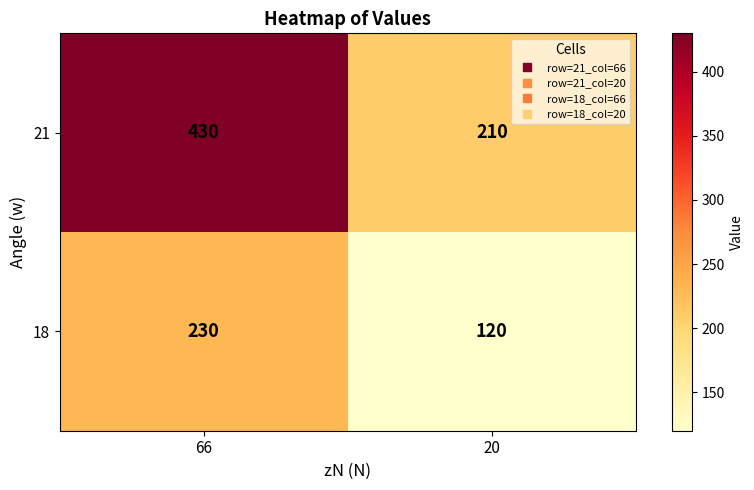

What is the difference between the highest and lowest values at 66?

200